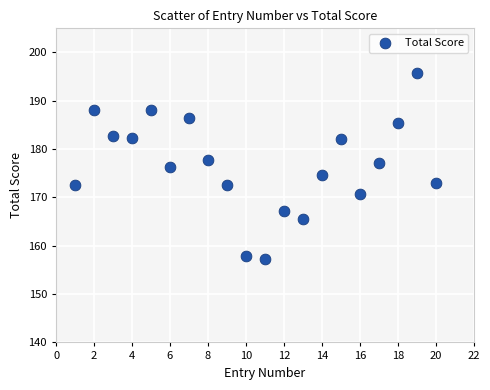

What is the range of X values (max minus min)?

19.0